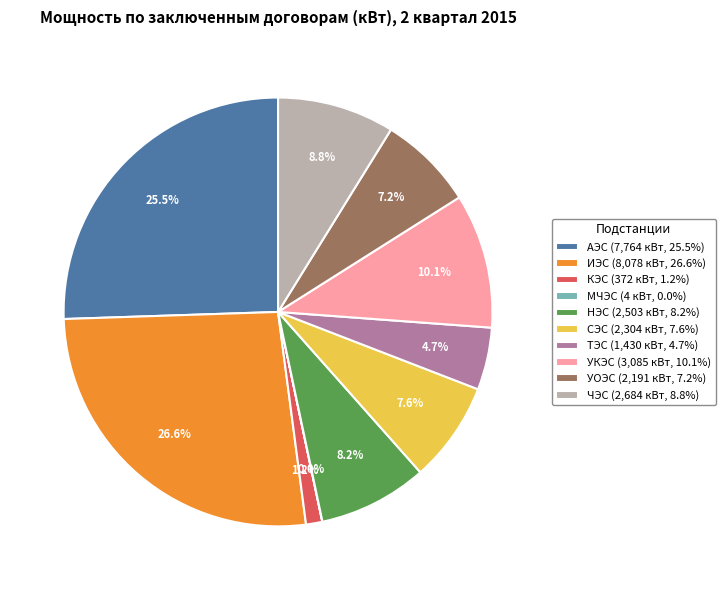

What is the ratio of the value at СЭС (2,304 кВт, 7.6%) to the value at ЧЭС (2,684 кВт, 8.8%)?

0.9